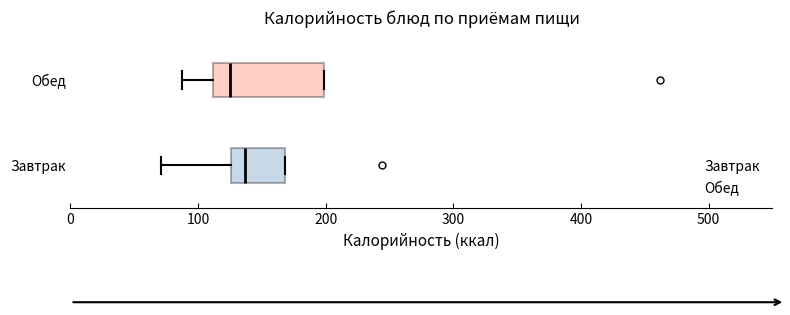

Reading bottom to top, transcribe this box plot: for each box, give where its median line is, the range the box spans, and where its two whiskers end, as read against the x-axis. The values are not printed on the chart, so give them approximately, as read against the axis.

Завтрак: median 140, box 130 to 170, whiskers 70 to 170
Обед: median 130, box 110 to 200, whiskers 90 to 200